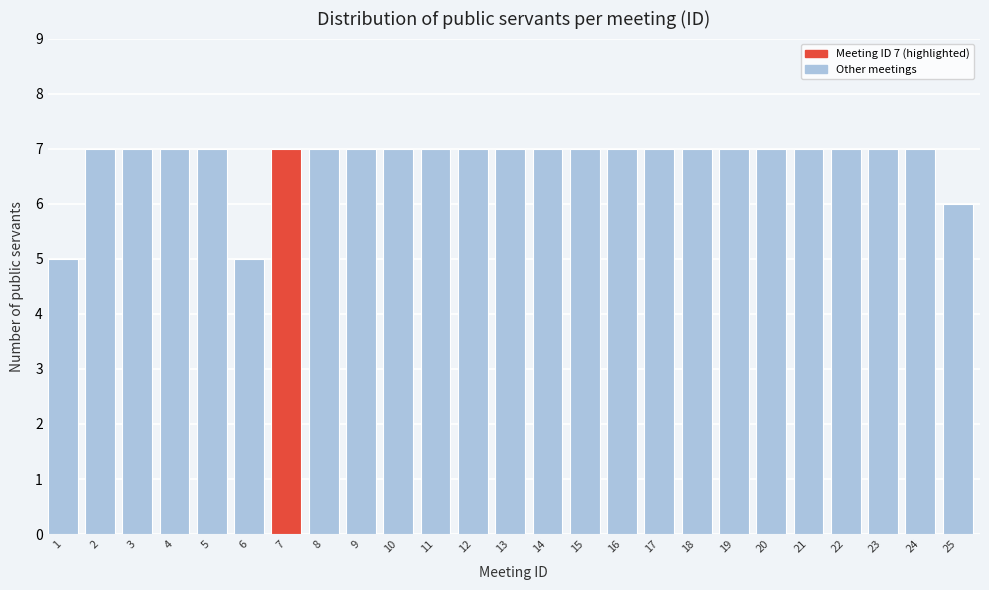

Reading left to right, what are all the values shown in this chart?

5	7	7	7	7	5	7	7	7	7	7	7	7	7	7	7	7	7	7	7	7	7	7	7	6